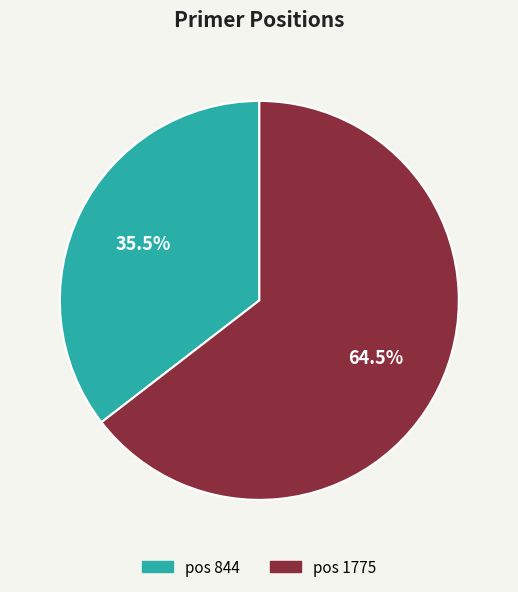

What is the smallest slice in the pie chart?

pos 844